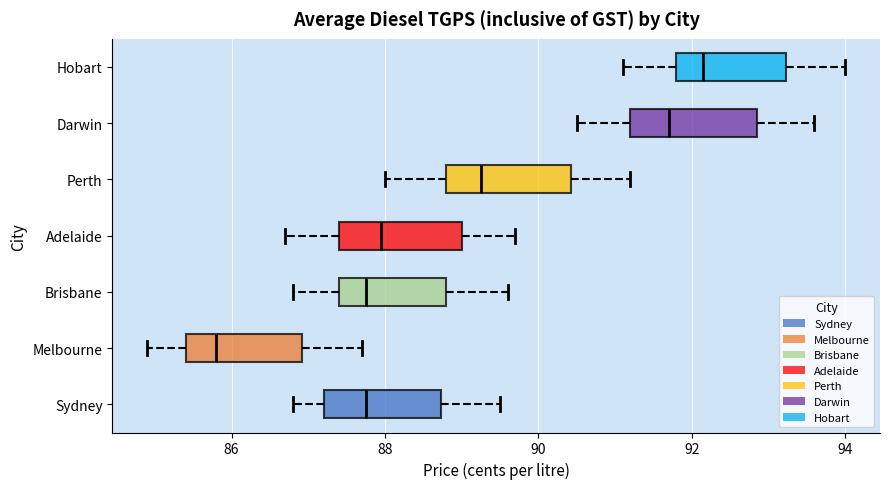

Reading bottom to top, read every box against the x-axis: the position of its median line, the range the box covers, and the ends of its whiskers. The values are not printed on the chart, so give them approximately, as read against the axis.

Sydney: median 87.8, box 87.2 to 88.8, whiskers 86.8 to 89.6
Melbourne: median 85.8, box 85.4 to 87.0, whiskers 85.0 to 87.8
Brisbane: median 87.8, box 87.4 to 88.8, whiskers 86.8 to 89.6
Adelaide: median 88.0, box 87.4 to 89.0, whiskers 86.8 to 89.8
Perth: median 89.2, box 88.8 to 90.4, whiskers 88.0 to 91.2
Darwin: median 91.8, box 91.2 to 92.8, whiskers 90.6 to 93.6
Hobart: median 92.2, box 91.8 to 93.2, whiskers 91.2 to 94.0